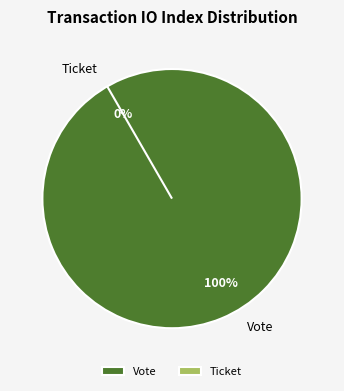

How many segments does this pie chart have?

2